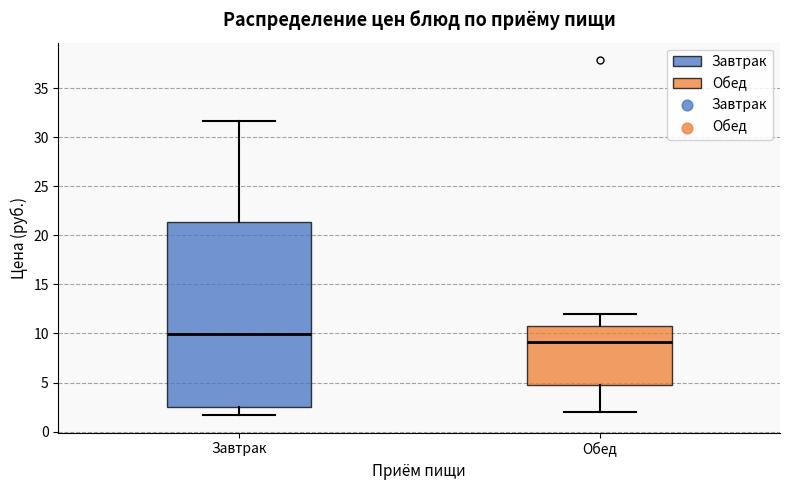

Reading left to right, read every box against the y-axis: the position of its median line, the range the box covers, and the ends of its whiskers. The values are not printed on the chart, so give them approximately, as read against the axis.

Завтрак: median 10.0, box 2.5 to 21.5, whiskers 1.5 to 31.5
Обед: median 9.0, box 4.5 to 10.5, whiskers 2.0 to 12.0